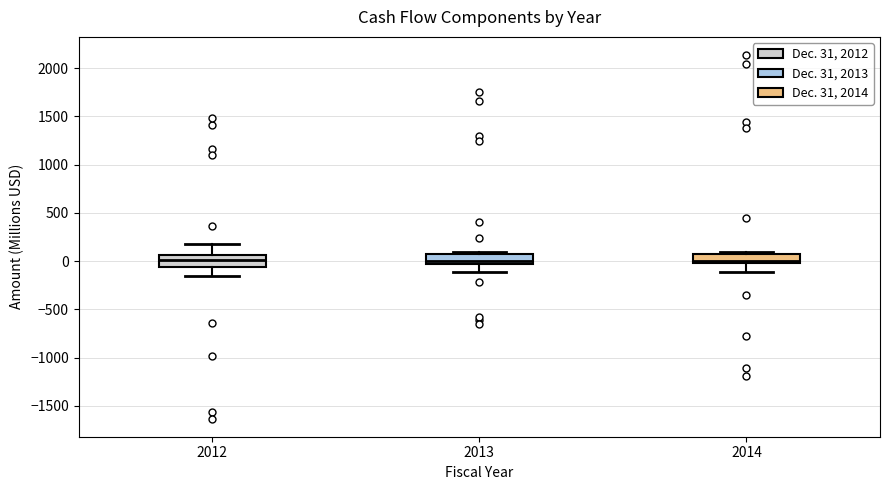

Reading left to right, read every box against the y-axis: the position of its median line, the range the box covers, and the ends of its whiskers. The values are not printed on the chart, so give them approximately, as read against the axis.

2012: median 0, box -50 to 50, whiskers -150 to 200
2013: median 0, box -50 to 100, whiskers -100 to 100 (just above the box's upper edge)
2014: median 0 (just above the box's lower edge), box 0 to 50, whiskers -100 to 100